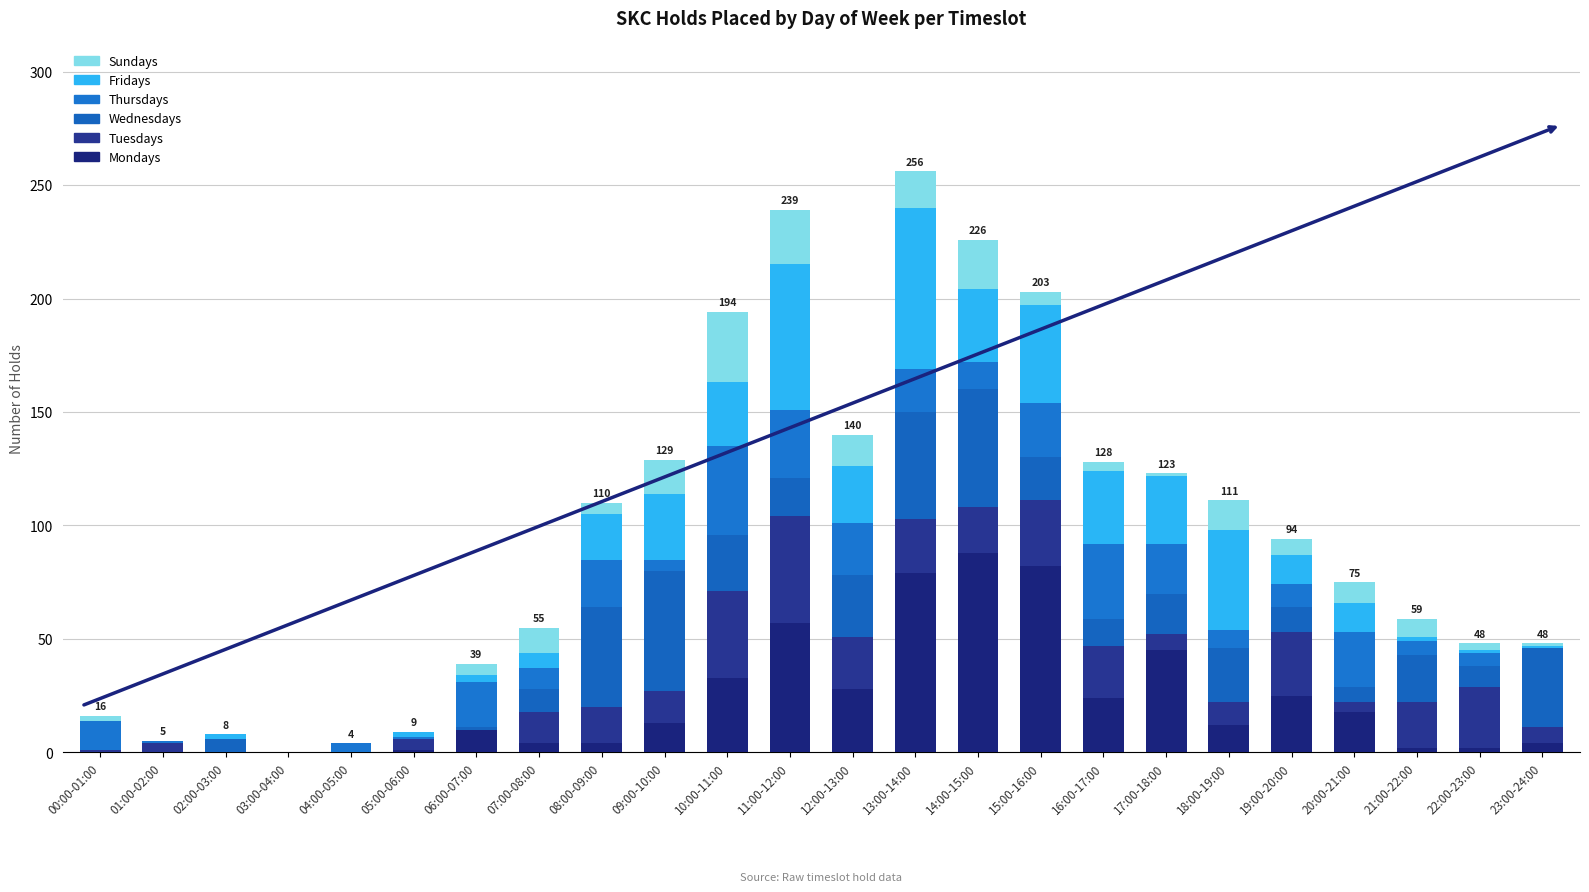

Are the bars grouped side by side (vs. stacked)?

No